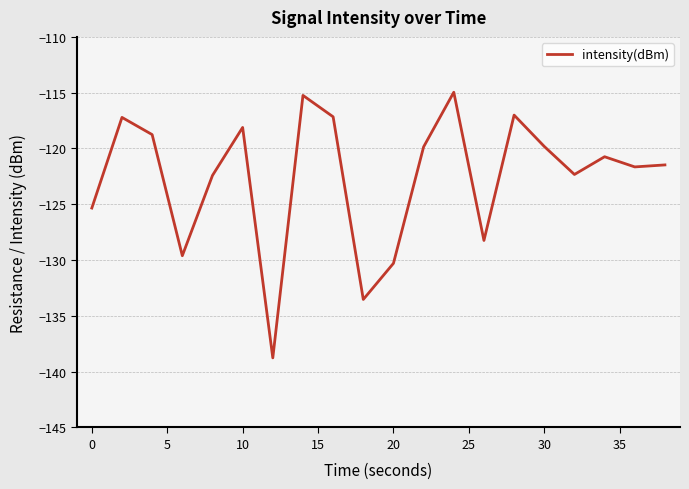

What is the maximum value shown in the chart?

-115.0